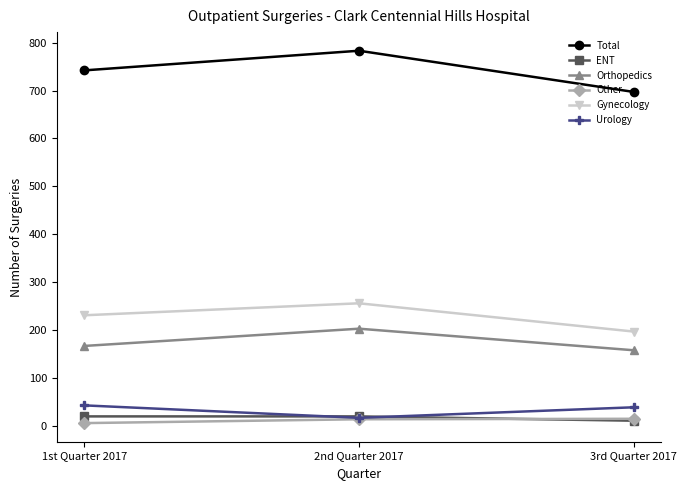

Rank the categories by Total value from lowest to highest.

3rd Quarter 2017, 1st Quarter 2017, 2nd Quarter 2017